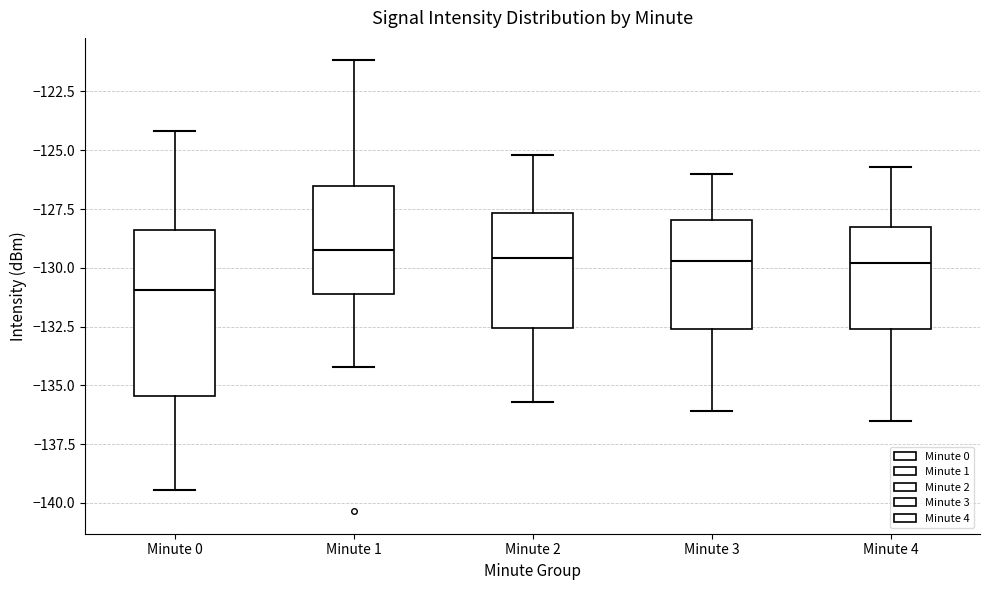

Which box's median line is the lowest?

Minute 0